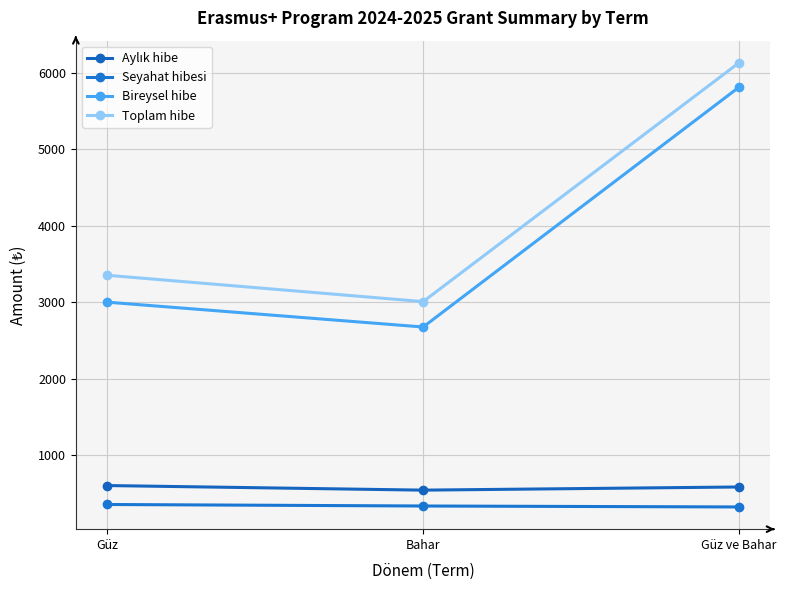

What is the maximum value shown in the chart?

6132.2